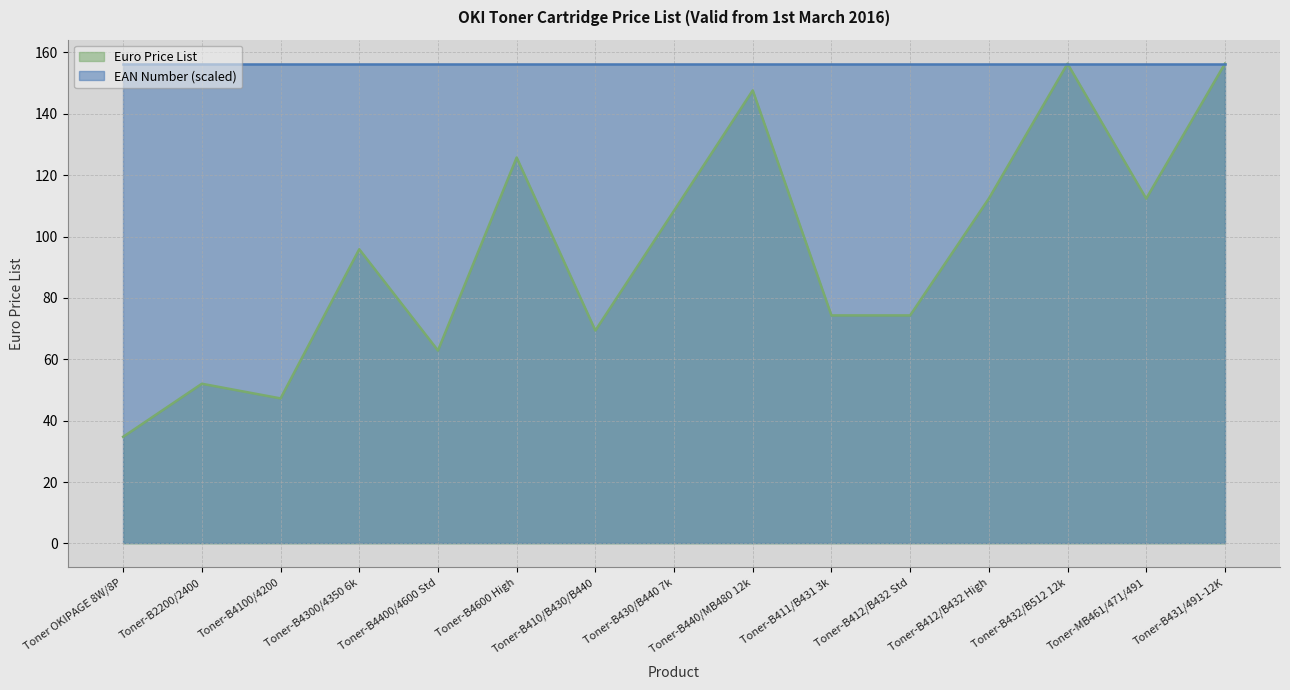

Is the value of Euro Price List at Toner-B2200/2400 greater than the value of EAN Number at Toner OKIPAGE 8W/8P?

No